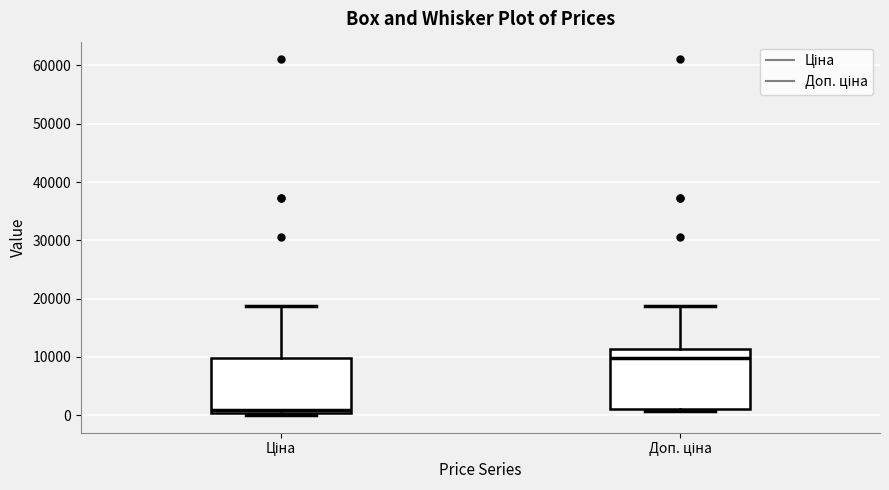

Reading left to right, transcribe this box plot: for each box, give where its median line is, the range the box spans, and where its two whiskers end, as read against the y-axis. The values are not printed on the chart, so give them approximately, as read against the axis.

Ціна: median 1000, box 0 to 10000, whiskers 0 (just below the box's lower edge) to 19000
Доп. ціна: median 10000, box 1000 to 11000, whiskers 1000 (just below the box's lower edge) to 19000